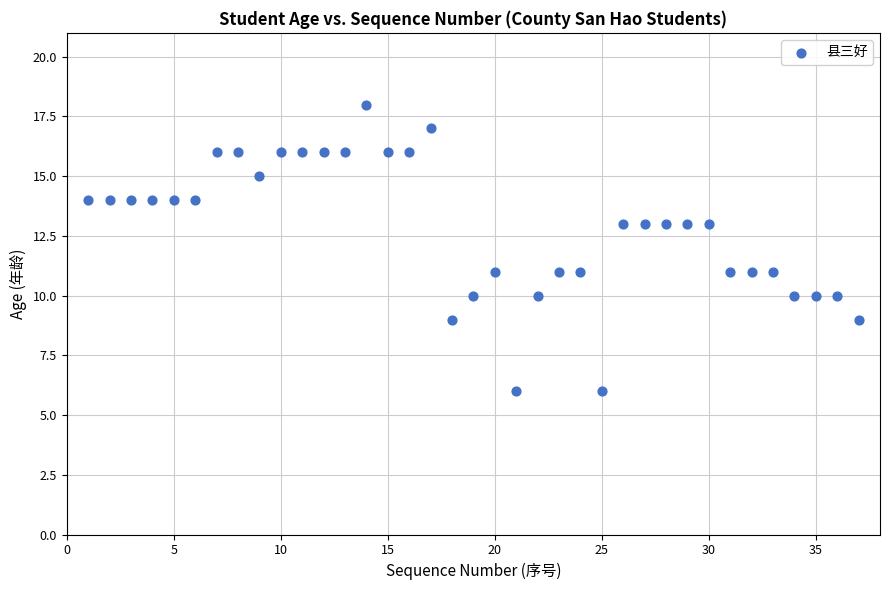

What is the range of Y values (max minus min)?

12